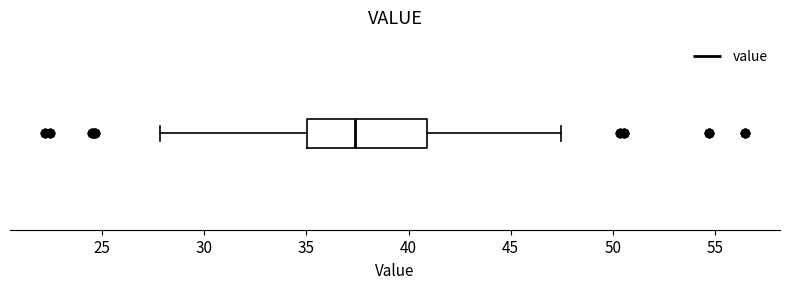

Where does the median line of the box sit on the x-axis? The values are not printed on the chart, so give them approximately, as read against the axis.

37.5